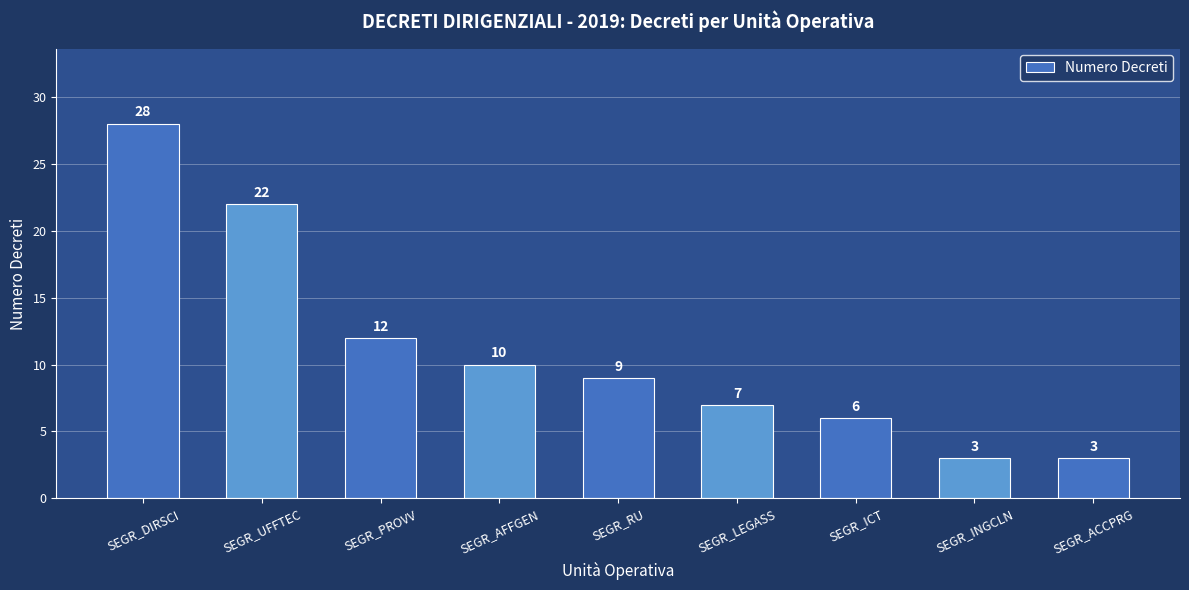

What is the label of the 7th bar from the left?

SEGR_ICT